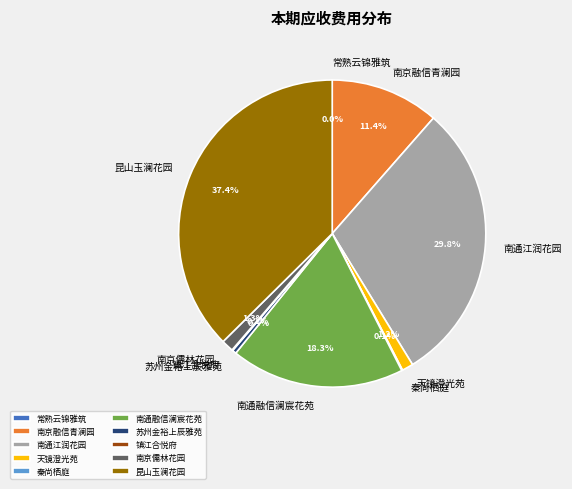

What is the largest slice in the pie chart?

昆山玉澜花园